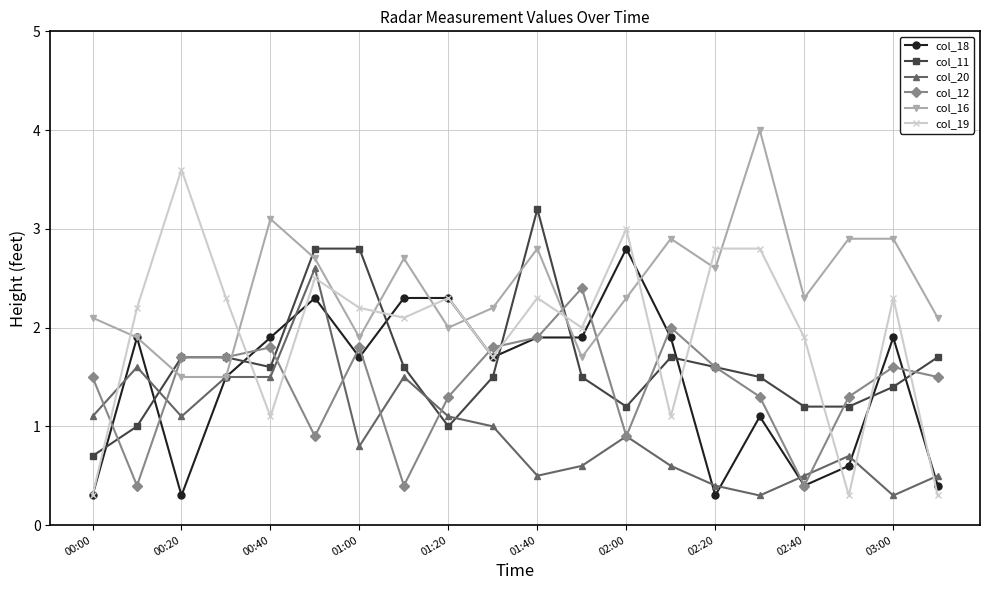

True or false: col_12 and col_16 intersect in this chart.

True